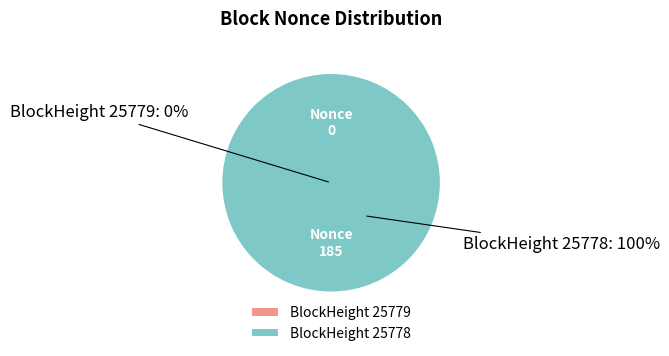

What is the smallest slice in the pie chart?

25779